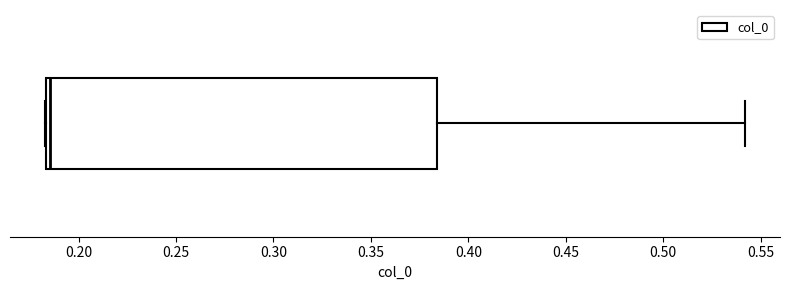

Transcribe this box plot: give where the median line is, the range the box spans, and where the two whiskers end, as read against the x-axis. The values are not printed on the chart, so give them approximately, as read against the axis.

median 0.185 (just right of the box's left edge), box 0.185 to 0.385, whiskers 0.185 to 0.540